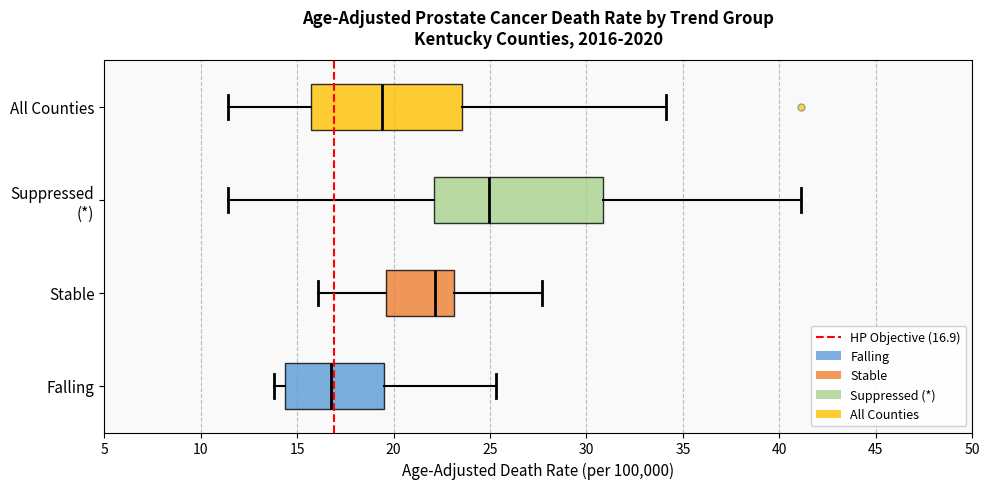

Comparing the boxes themselves (not the whiskers), which one is the widest?

Suppressed (*)